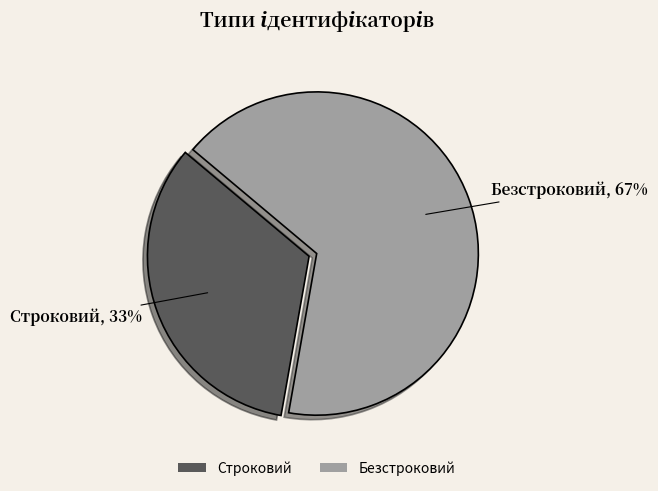

To the nearest percent, what is the average slice percentage?

50%